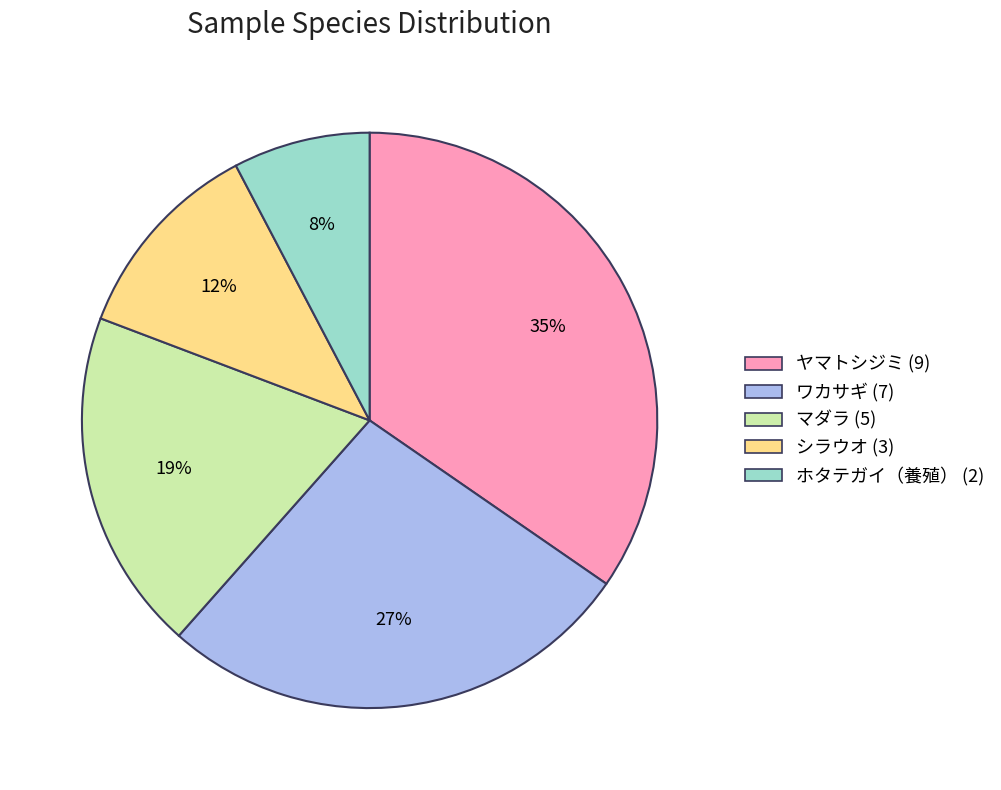

How many slices are in this pie chart?

5